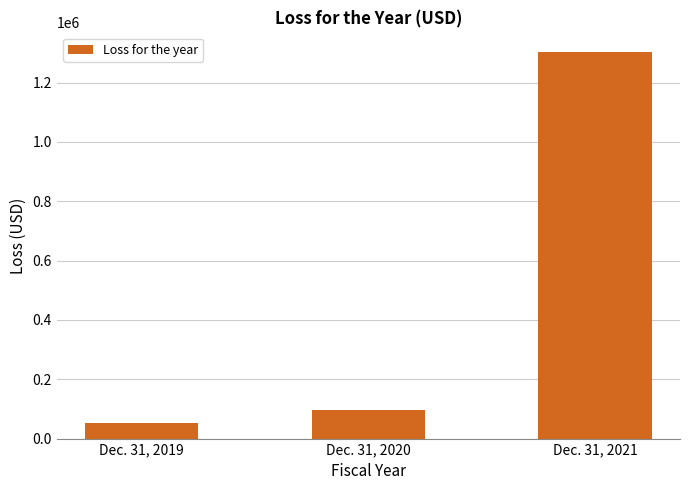

Reading left to right, what are all the values shown in this chart?

Dec. 31, 2019=53841	Dec. 31, 2020=95447	Dec. 31, 2021=1304381